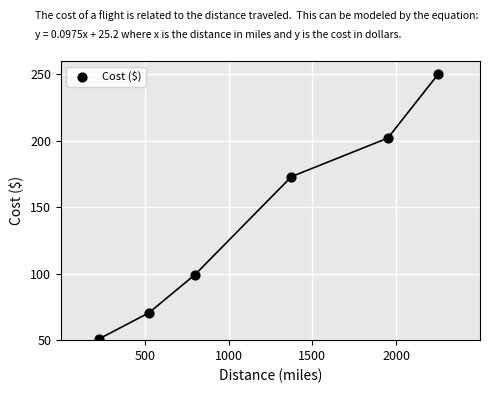

What Y value in the scatter plot is closest to 150?

173.0